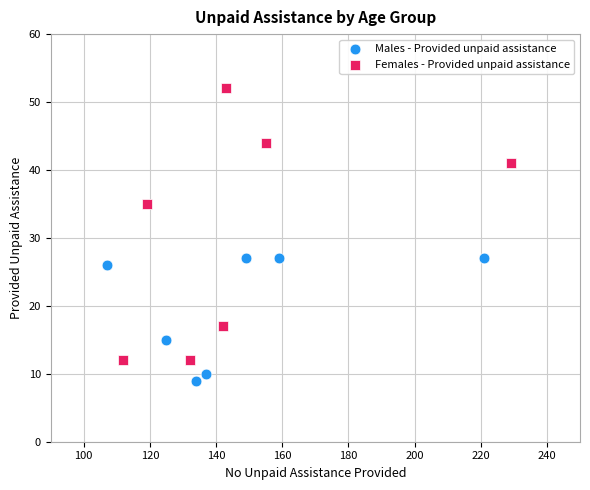

Which series reaches the minimum Y coordinate?

Males - Provided unpaid assistance